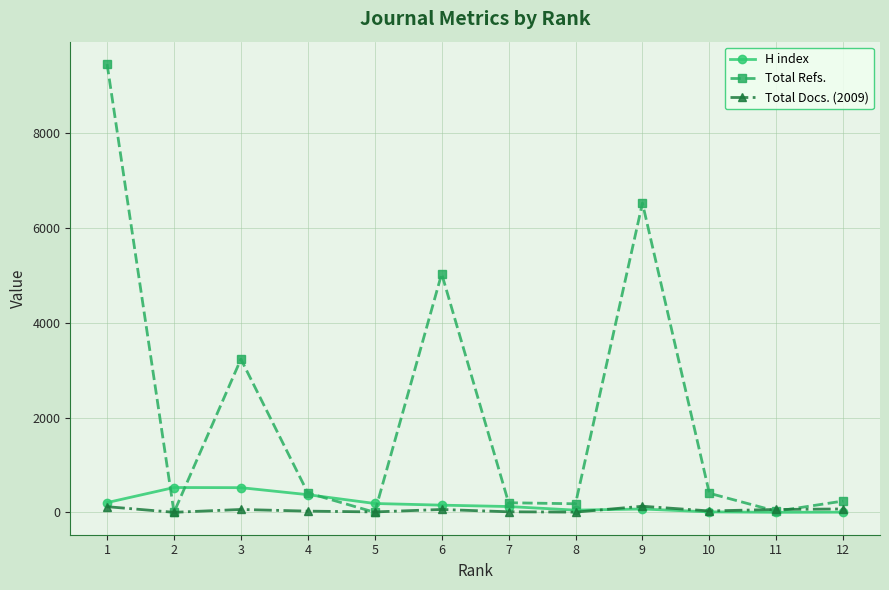

How many data points in Total Docs. (2009) are less than 60?

6